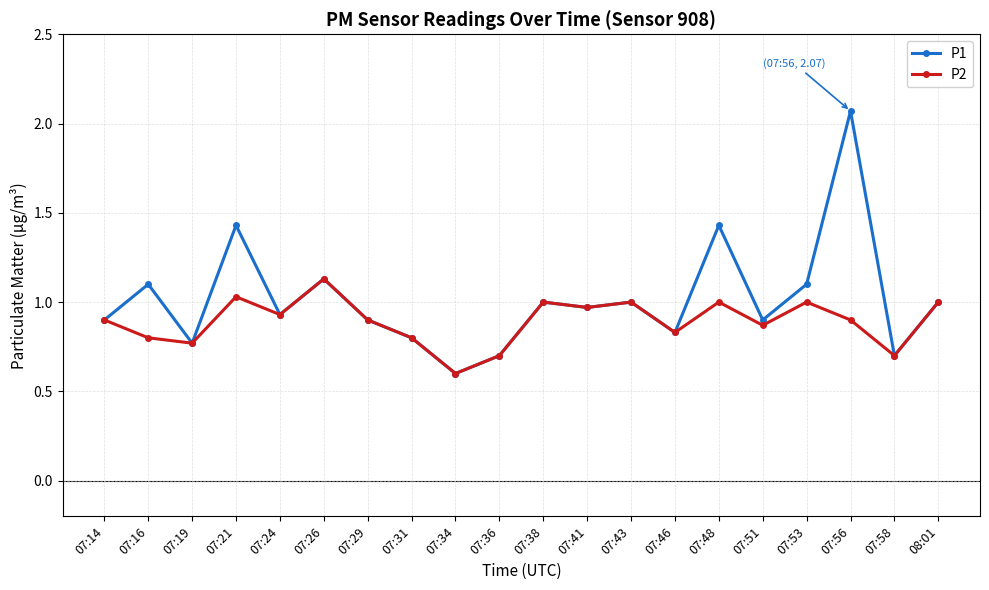

Is this an area chart (filled region under the line)?

No